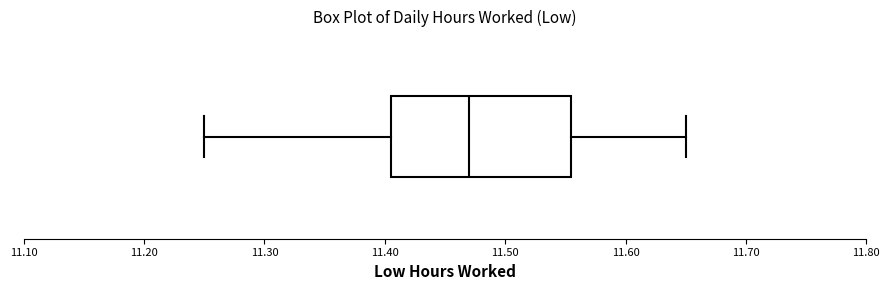

Transcribe this box plot: give where the median line is, the range the box spans, and where the two whiskers end, as read against the x-axis. The values are not printed on the chart, so give them approximately, as read against the axis.

median 11.47, box 11.41 to 11.56, whiskers 11.25 to 11.65